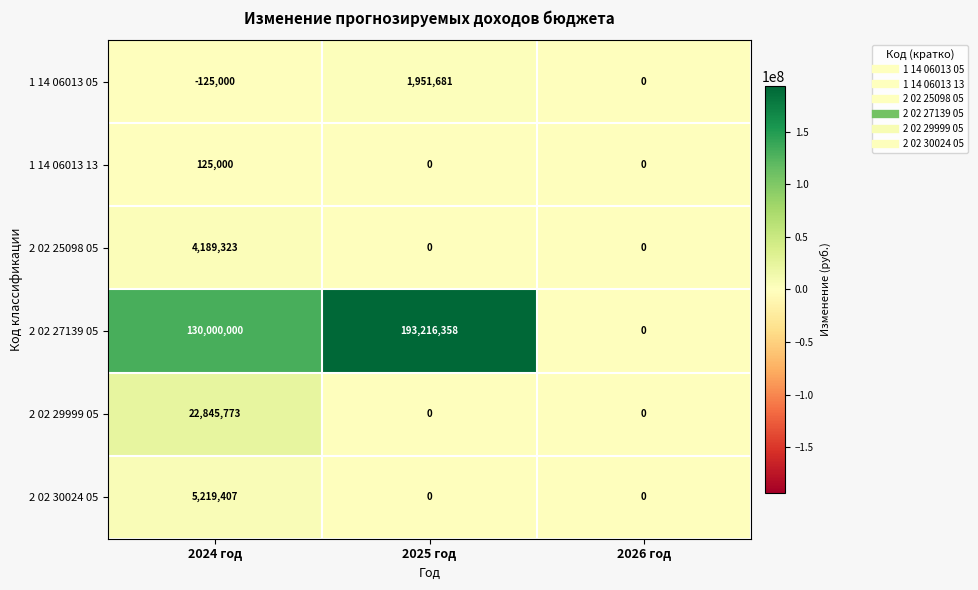

Count the number of categories in the chart.

3